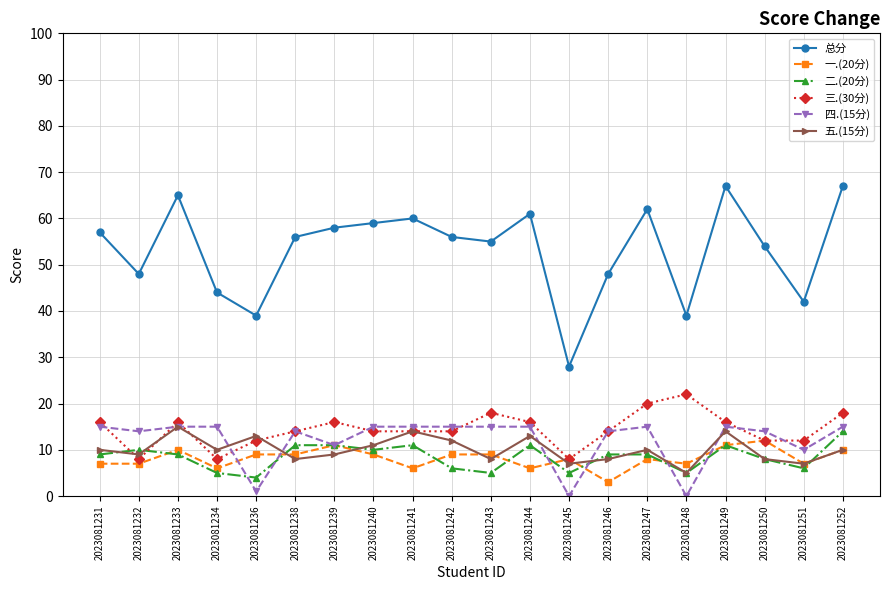

How many distinct data groups are displayed?

6